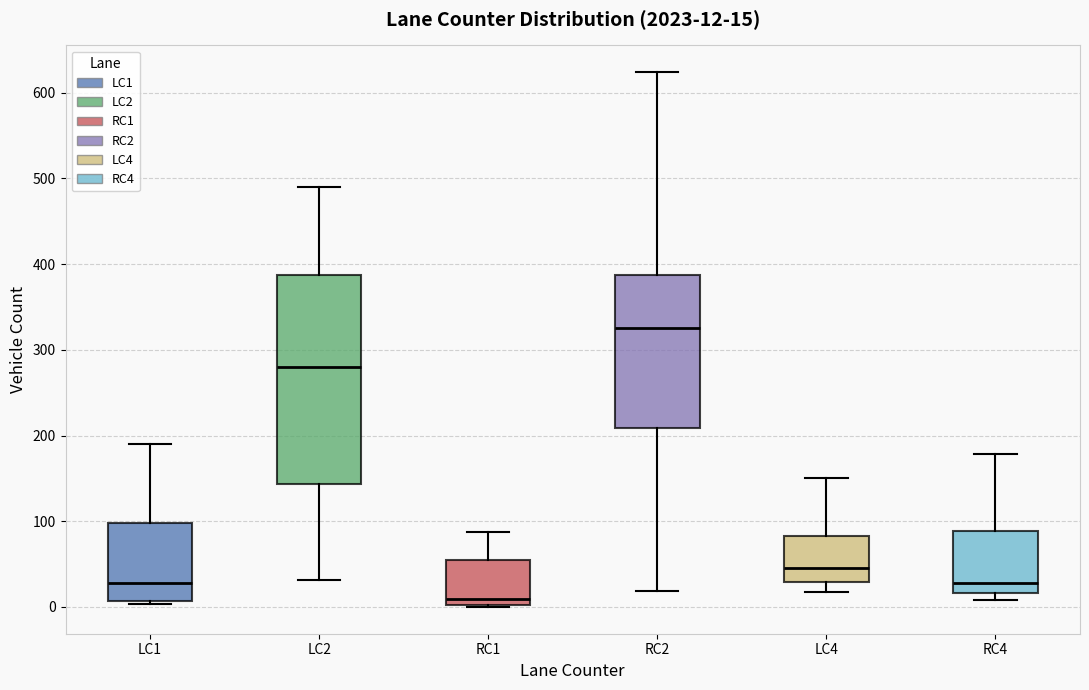

Which box has the highest median line?

RC2